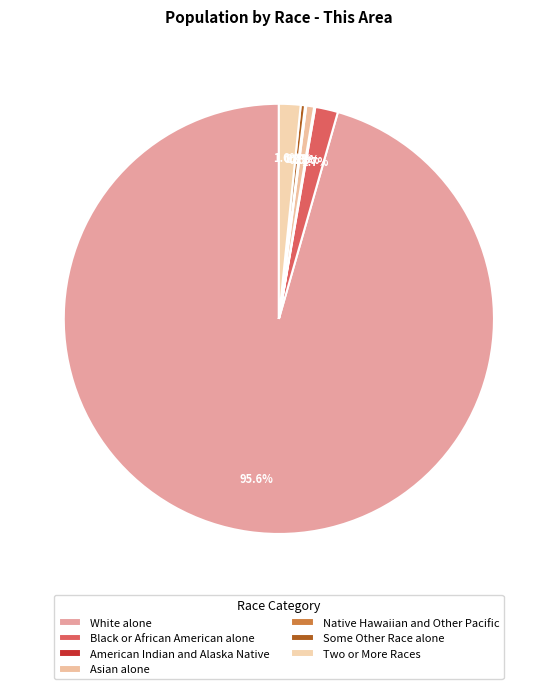

To the nearest percent, what is the difference between the Native Hawaiian and Other Pacific and White alone slice percentages?

95%